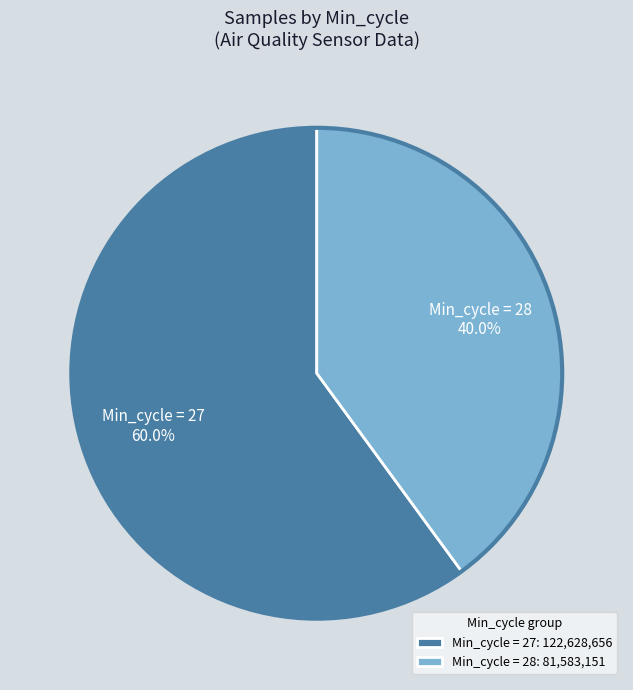

Which category has the smallest portion of the pie?

Min_cycle = 28: 81,583,151